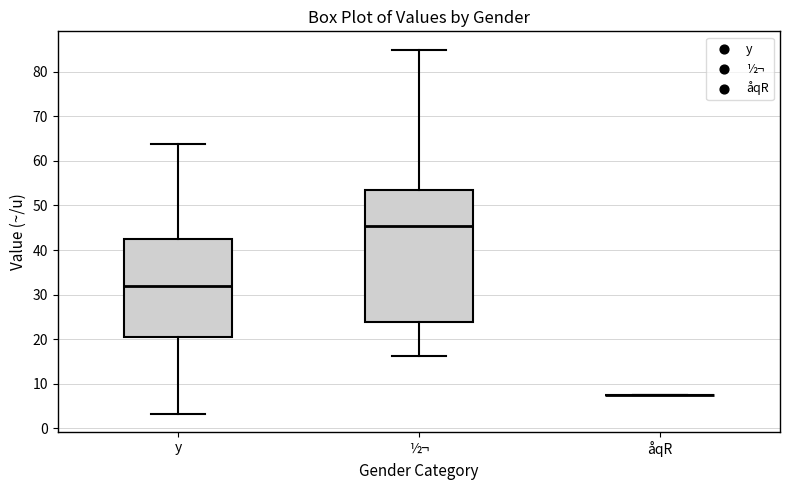

Comparing the boxes themselves (not the whiskers), which one is the tallest?

½¬